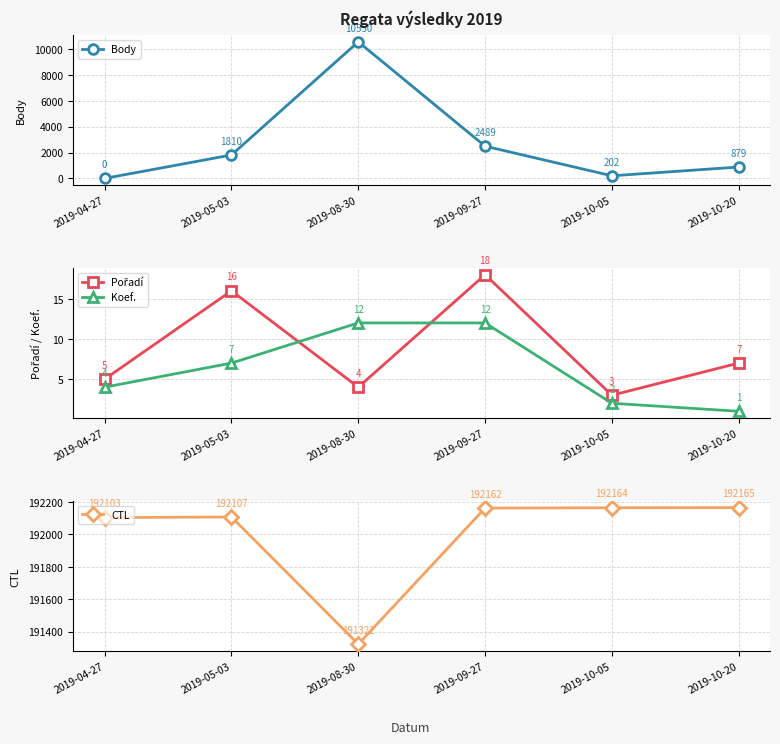

Which category has the highest value in the Body series?

2019-08-30